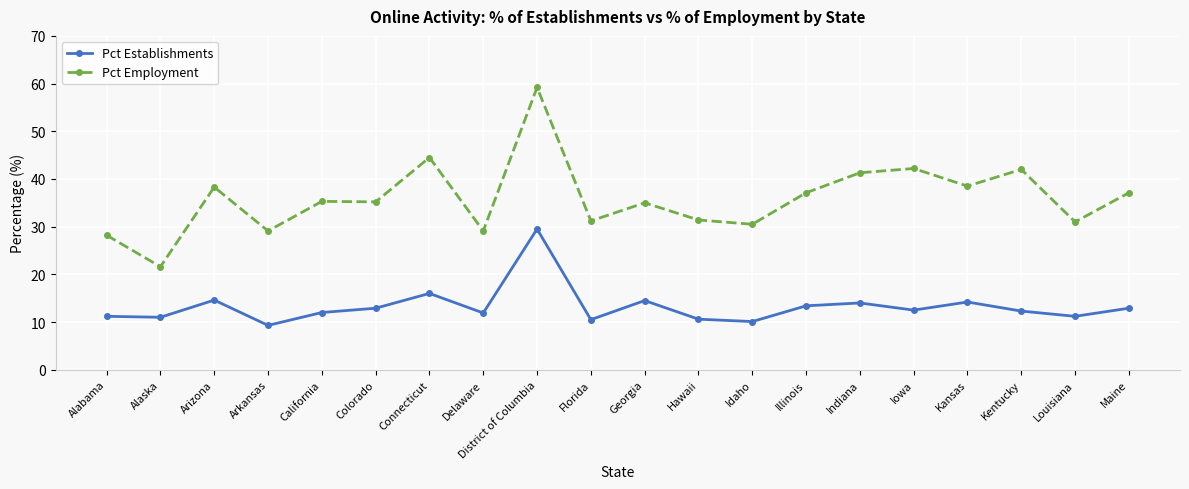

True or false: Pct Employment has a value of 38.3 at Arizona.

True